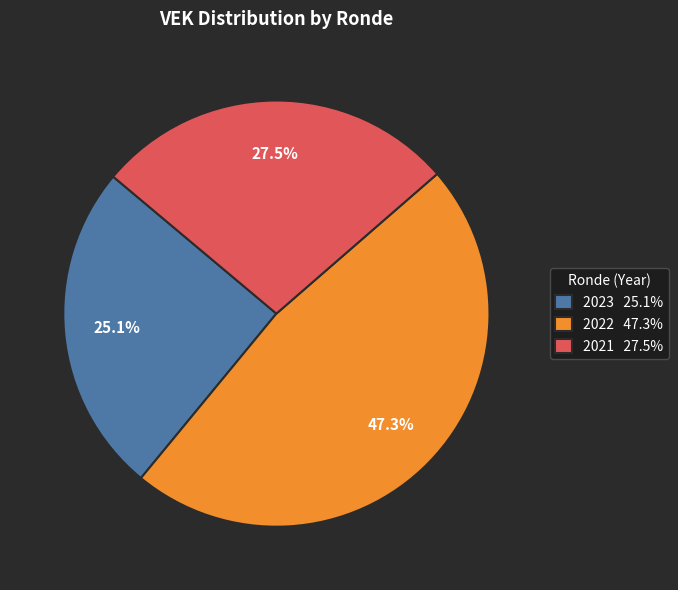

To the nearest percent, what is the average slice percentage?

33%